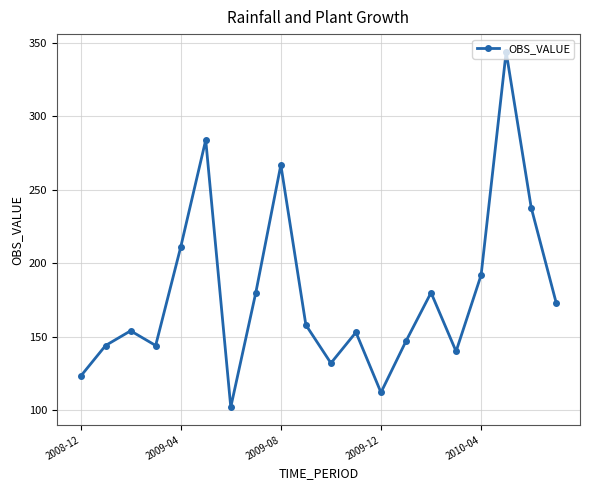

What is the average value?

179